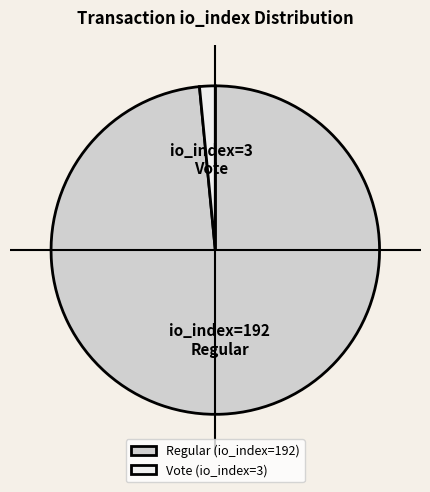

Which has a higher value, Vote (io_index=3) or Regular (io_index=192)?

Regular (io_index=192)